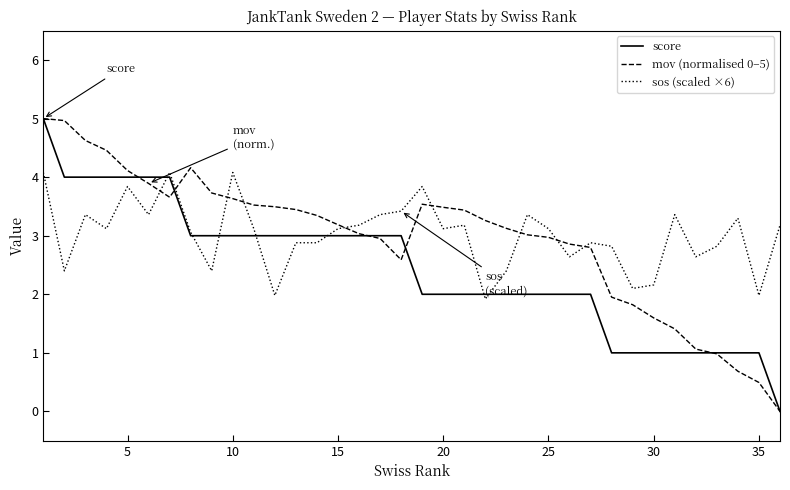

What is the lowest value of the sos (scaled ×6) series?

1.9